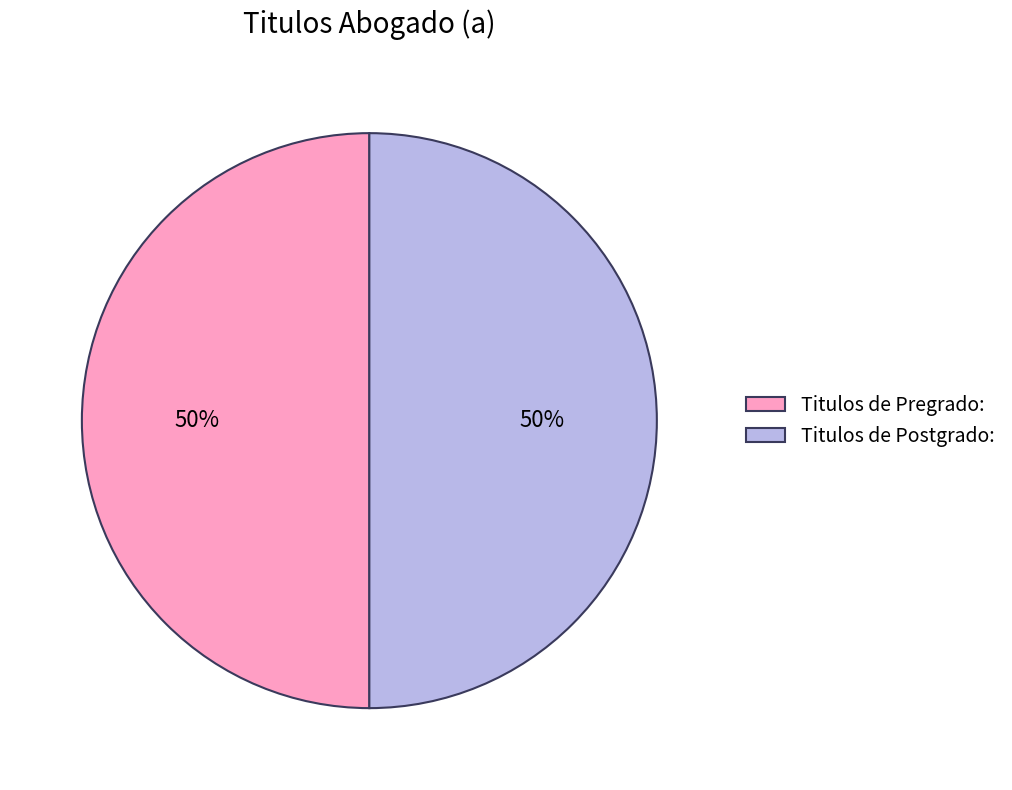

How many slices are in this pie chart?

2